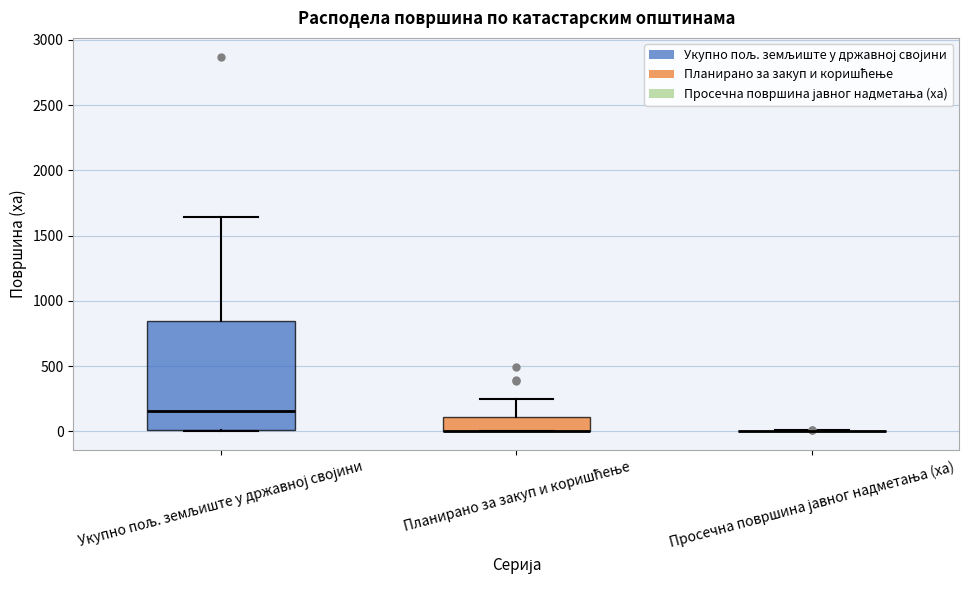

Reading left to right, read every box against the y-axis: the position of its median line, the range the box covers, and the ends of its whiskers. The values are not printed on the chart, so give them approximately, as read against the axis.

Укупно пољ. земљиште у државној својини: median 150, box 0 to 850, whiskers 0 to 1650
Планирано за закуп и коришћење: median 0 (drawn on the box's lower edge), box 0 to 100, whiskers 0 to 250
Просечна површина јавног надметања (ха): box collapsed to a line at 0, whiskers 0 to 0